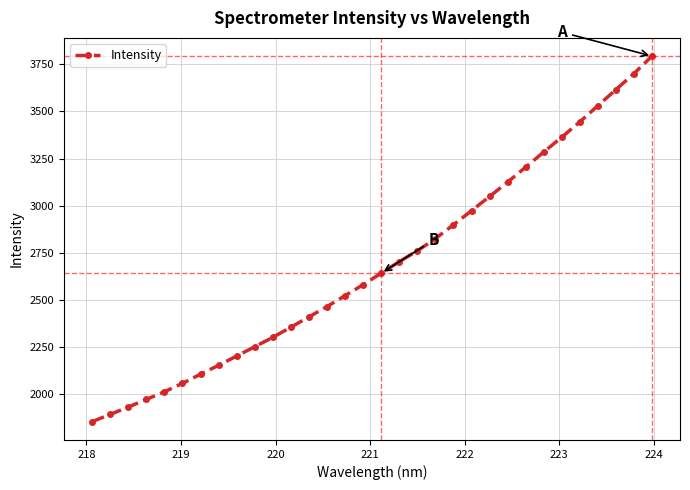

How many data points does each series have?

32